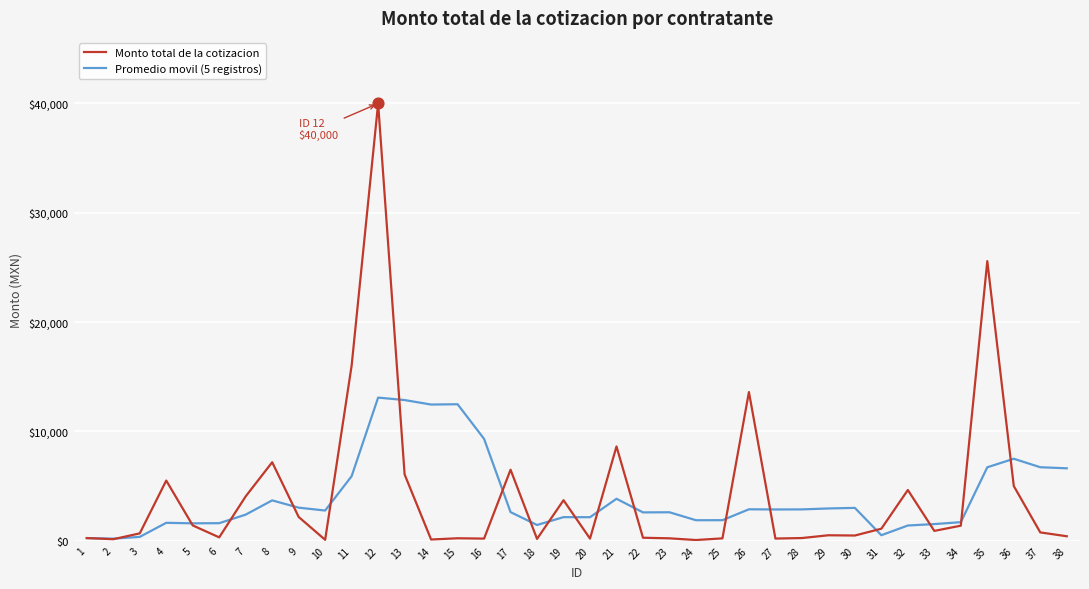

At how many categories does at least one series exceed 29847?

1